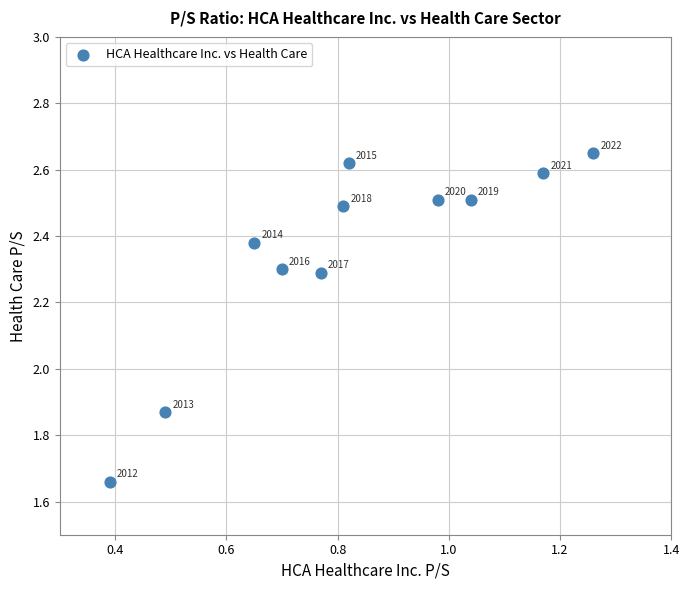

What is the range of Y values (max minus min)?

1.0